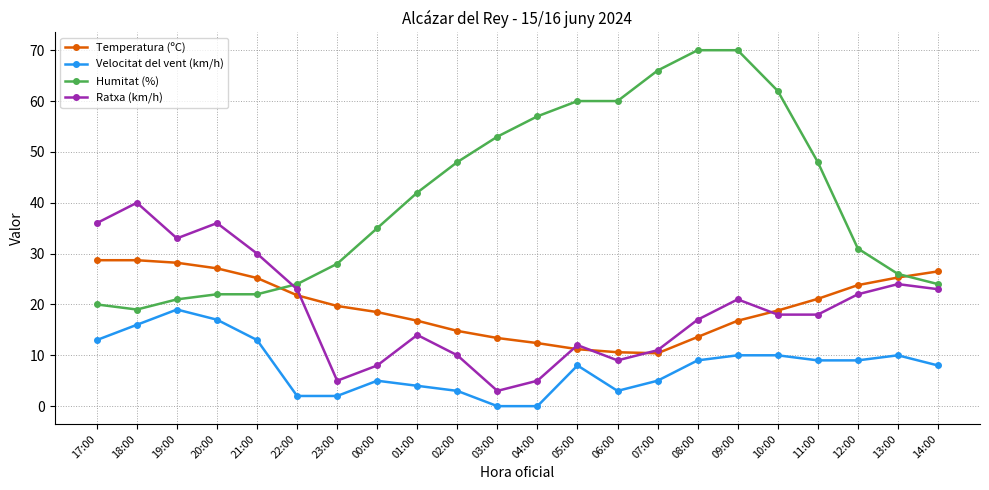

What are all the series names shown in the legend?

Temperatura (ºC), Velocitat del vent (km/h), Humitat (%), Ratxa (km/h)